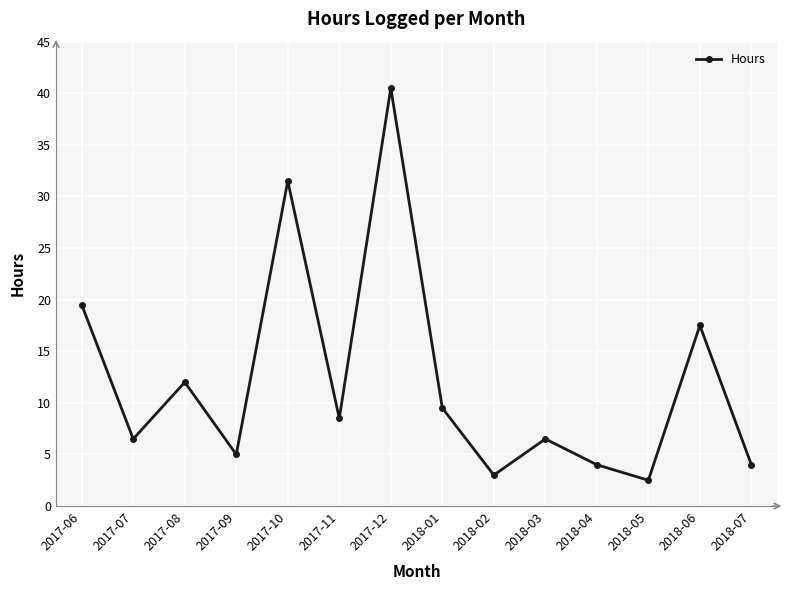

Does the chart have visible grid lines?

Yes